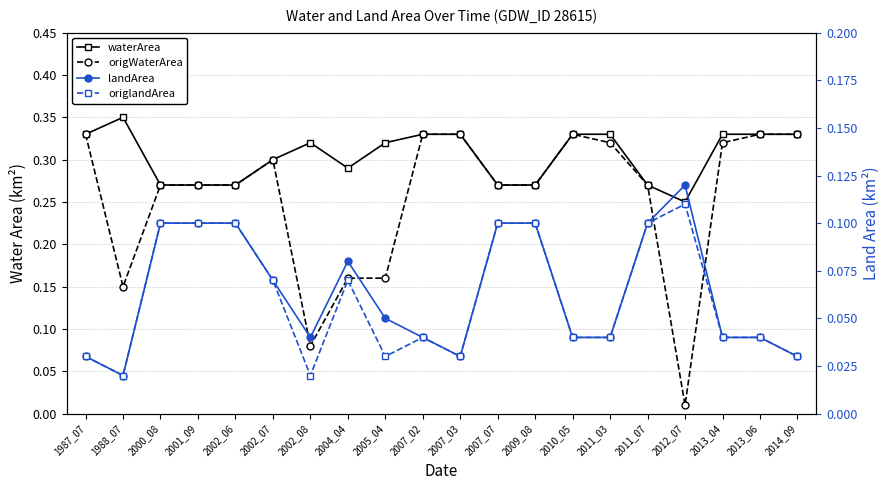

At which category does waterArea reach its first local valley?

2004_04